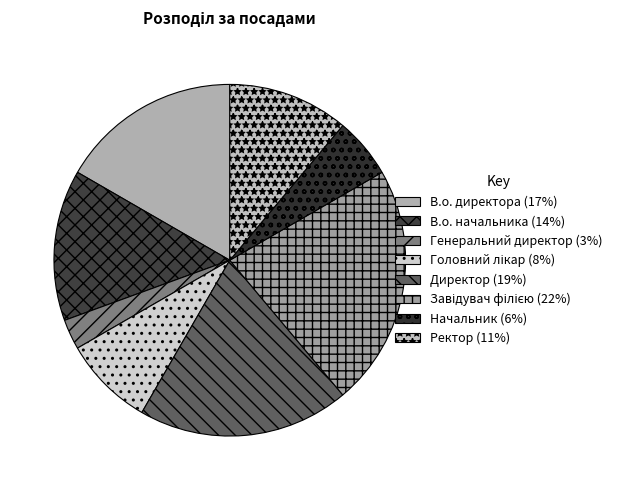

How many slices are in this pie chart?

8